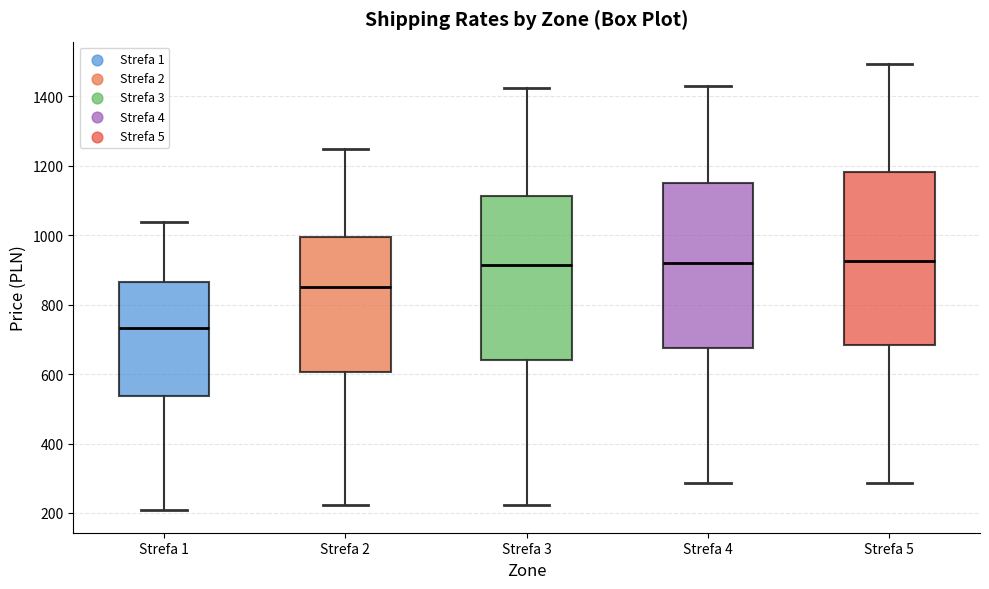

Where does the median line of the box for Strefa 3 sit on the y-axis? The values are not printed on the chart, so give them approximately, as read against the axis.

920